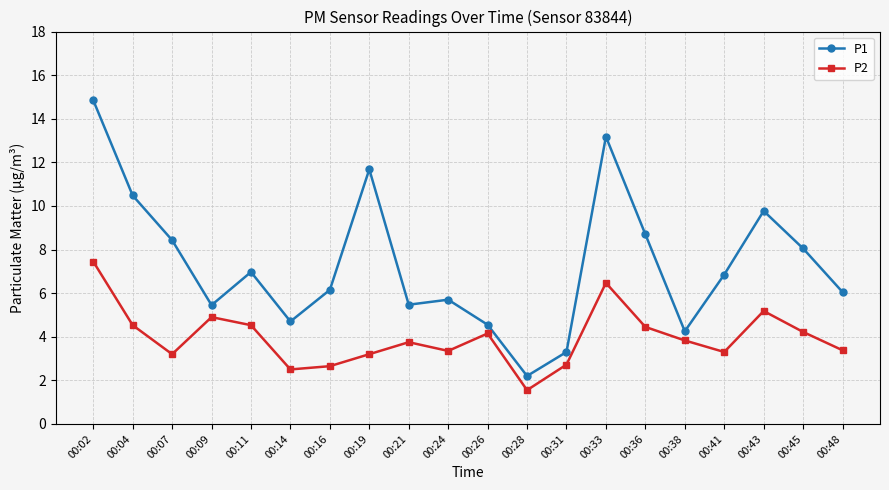

How many interior local peaks does the P1 series have?

5